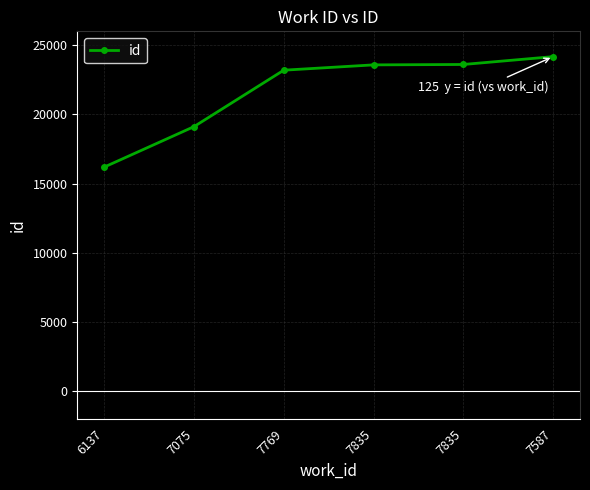

Reading left to right, what are all the values shown in this chart?

6137=16190	7075=19113	7769=23192	7835=23576	7835=23605	7587=24171